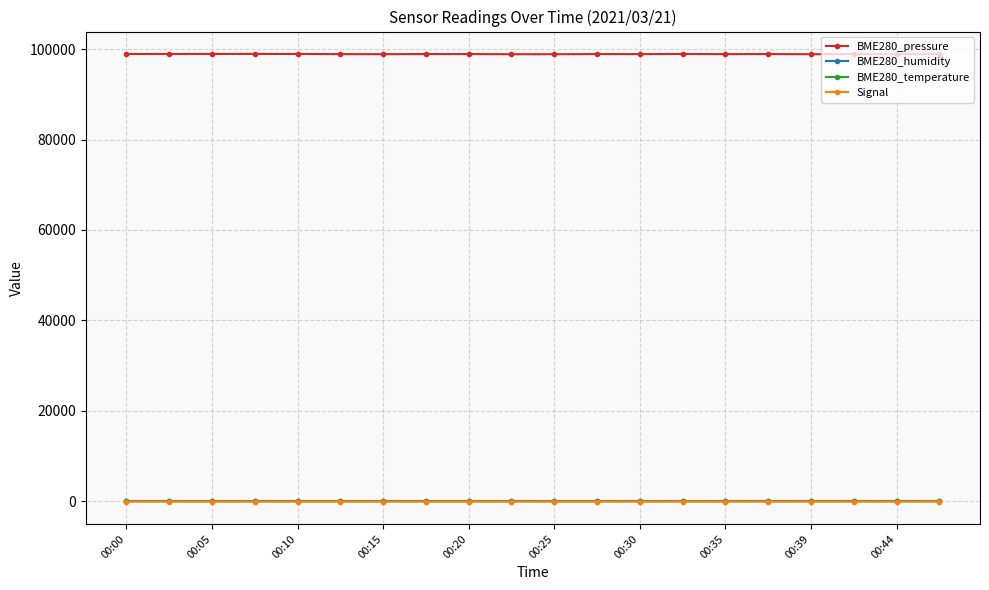

What is the value of the BME280_temperature point at the 2nd from the left?

-1.3